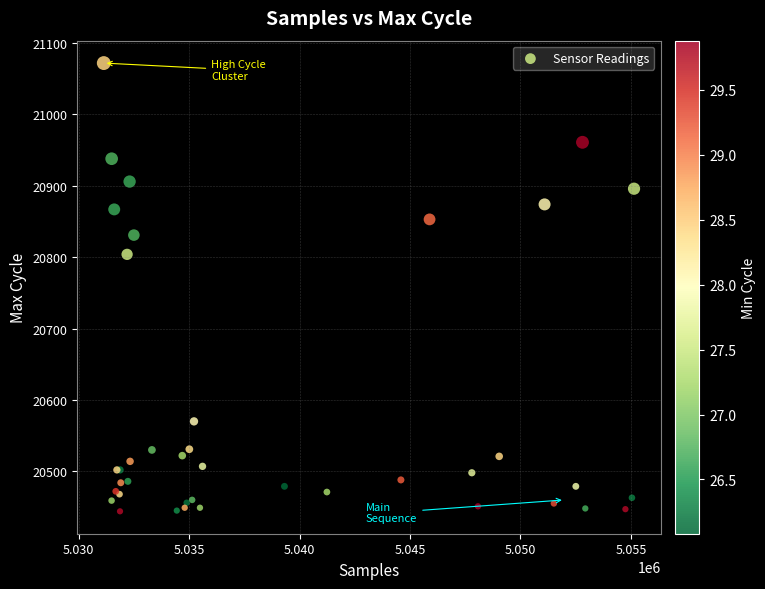

What Y value in the scatter plot is closest to 20758?

20804